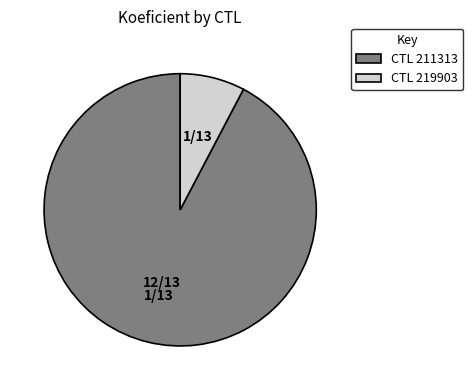

How many segments does this pie chart have?

2